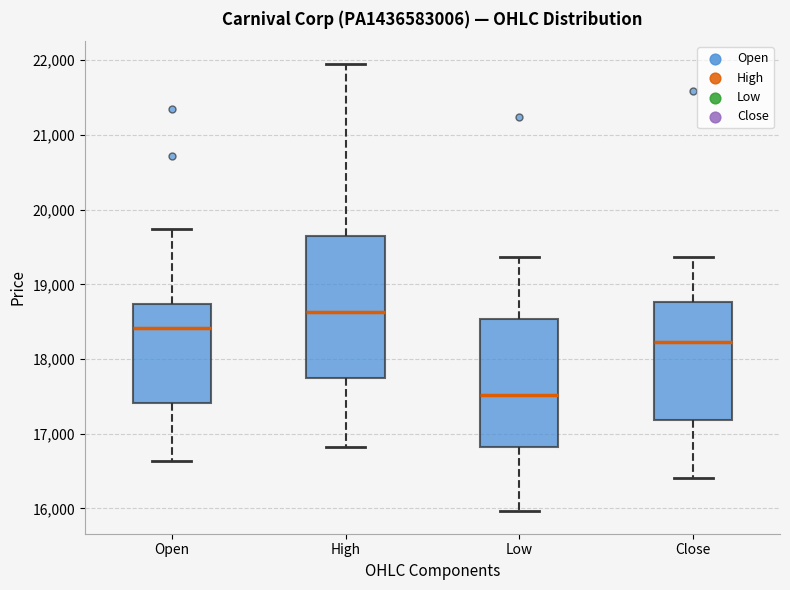

Which box's median line is the highest?

High